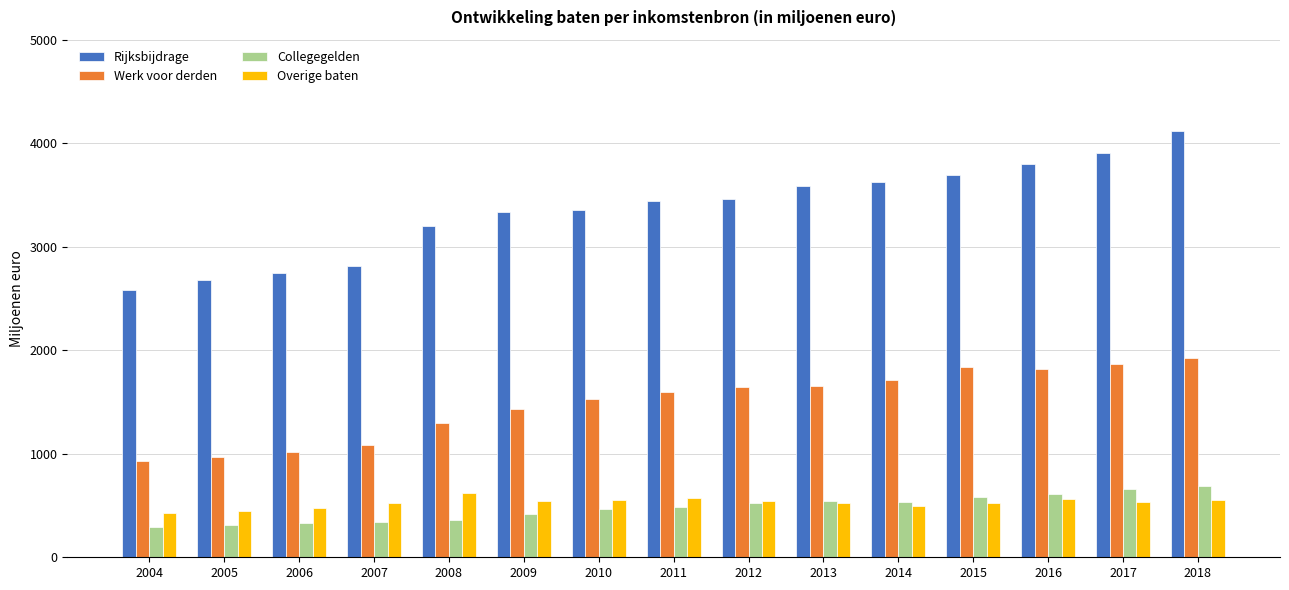

The value of Overige baten at 2015 is 848.9. True or false?

False